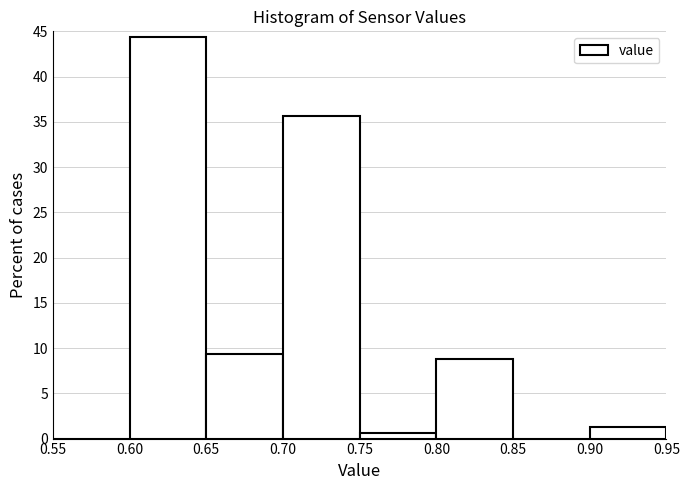

Reading left to right, list every bar in this chart as the range it spans on the x-axis followed by its height. The values are not printed on the chart, so give them approximately, as read against the axis.

0.55 to 0.60: 0
0.60 to 0.65: 44.5
0.65 to 0.70: 9.5
0.70 to 0.75: 35.5
0.75 to 0.80: 0.5
0.80 to 0.85: 9.0
0.85 to 0.90: 0
0.90 to 0.95: 1.5